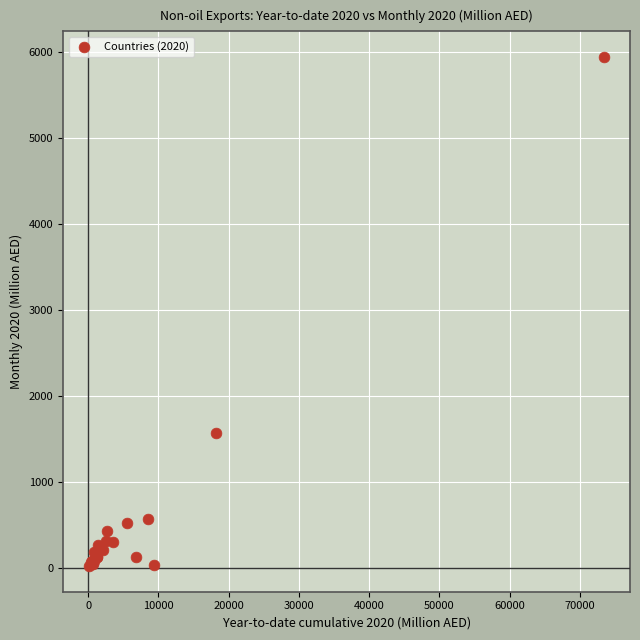

What Y value in the scatter plot is closest to 2979?

1568.2